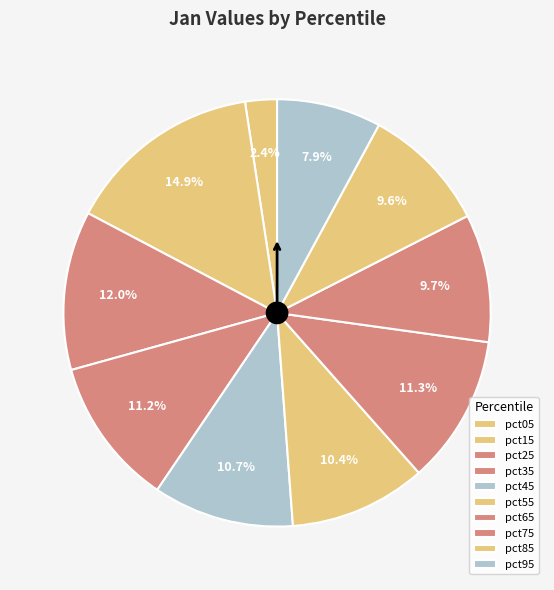

What percentage is the pct25 slice, to the nearest percent?

12%